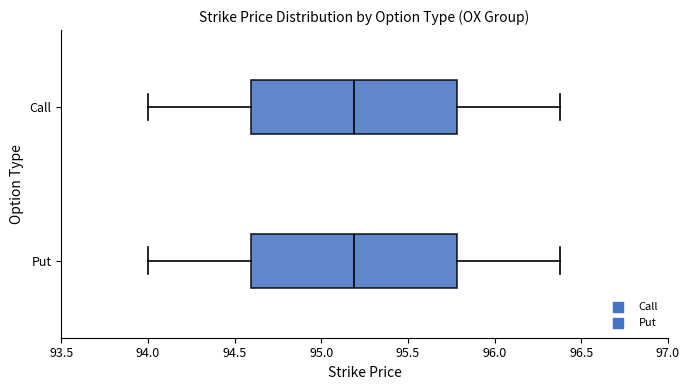

Where does the right whisker of the box for Put end on the x-axis? The values are not printed on the chart, so give them approximately, as read against the axis.

96.4